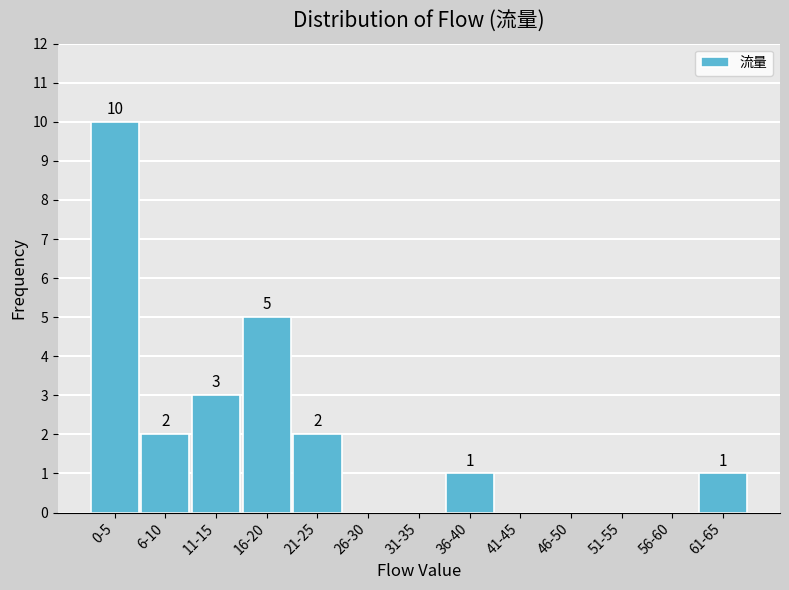

Reading left to right, transcribe all the data shown in this chart.

0-5=10	6-10=2	11-15=3	16-20=5	21-25=2	26-30=0	31-35=0	36-40=1	41-45=0	46-50=0	51-55=0	56-60=0	61-65=1